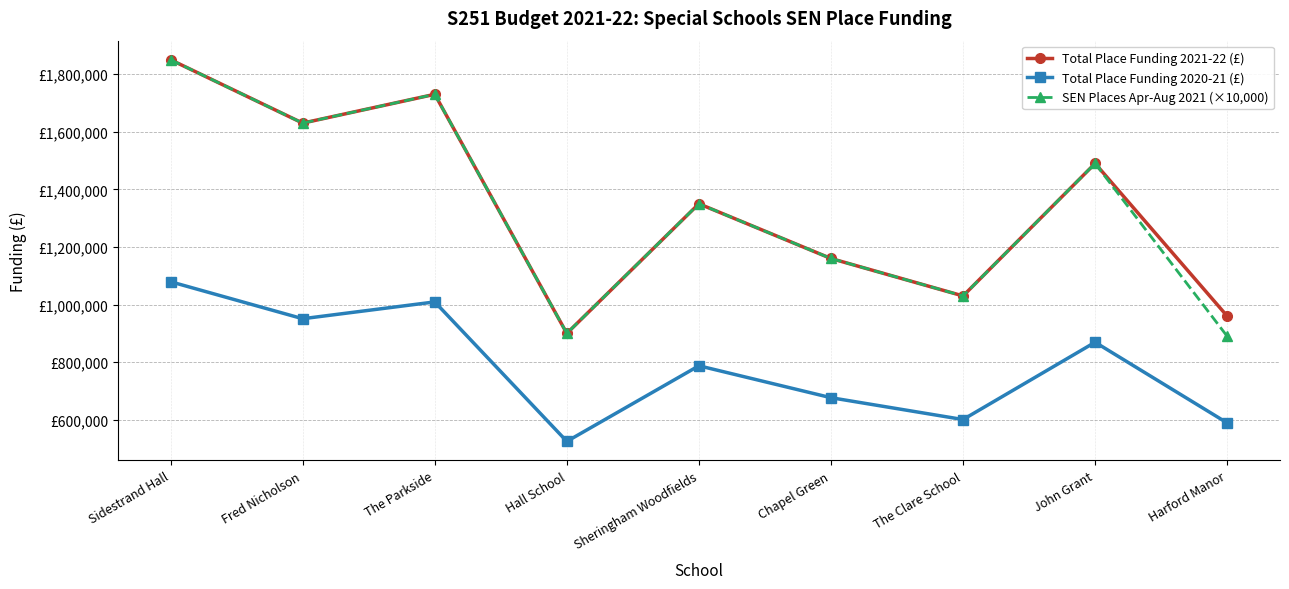

Reading left to right, list all the values displayed in this chart.

Total Place Funding 2021-22 (£): Sidestrand Hall=1850000.0	Fred Nicholson=1630000.0	The Parkside=1730000.0	Hall School=900000.0	Sheringham Woodfields=1350000.0	Chapel Green=1160000.0	The Clare School=1030000.0	John Grant=1490000.0	Harford Manor=960000.0
Total Place Funding 2020-21 (£): Sidestrand Hall=1079243.8	Fred Nicholson=950901.2	The Parkside=1009238.8	Hall School=525037.5	Sheringham Woodfields=787556.2	Chapel Green=676715.0	The Clare School=600876.2	John Grant=869228.8	Harford Manor=589203.8
SEN Places Apr-Aug 2021 (×10,000): Sidestrand Hall=1850000.0	Fred Nicholson=1630000.0	The Parkside=1730000.0	Hall School=900000.0	Sheringham Woodfields=1350000.0	Chapel Green=1160000.0	The Clare School=1030000.0	John Grant=1490000.0	Harford Manor=890000.0